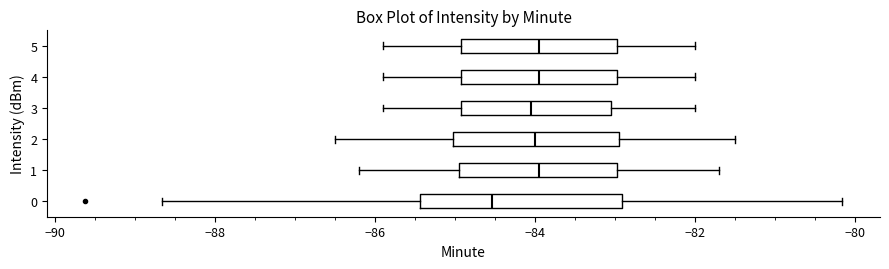

Reading bottom to top, transcribe this box plot: for each box, give where its median line is, the range the box spans, and where its two whiskers end, as read against the x-axis. The values are not printed on the chart, so give them approximately, as read against the axis.

0: median -84.6, box -85.4 to -83.0, whiskers -88.6 to -80.2
1: median -84.0, box -85.0 to -83.0, whiskers -86.2 to -81.6
2: median -84.0, box -85.0 to -83.0, whiskers -86.4 to -81.4
3: median -84.0, box -85.0 to -83.0, whiskers -85.8 to -82.0
4: median -84.0, box -85.0 to -83.0, whiskers -85.8 to -82.0
5: median -84.0, box -85.0 to -83.0, whiskers -85.8 to -82.0